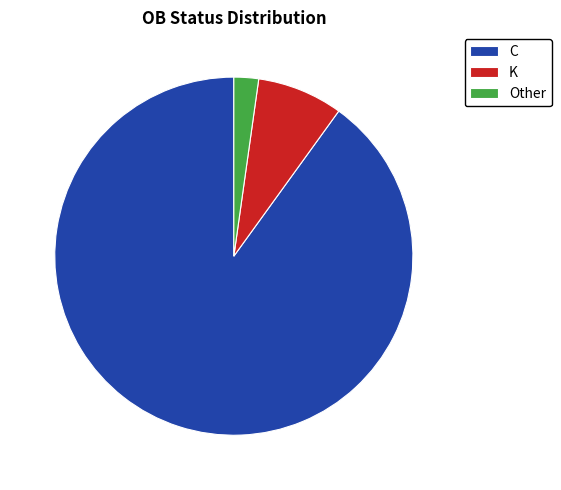

Does any single category account for the majority?

Yes